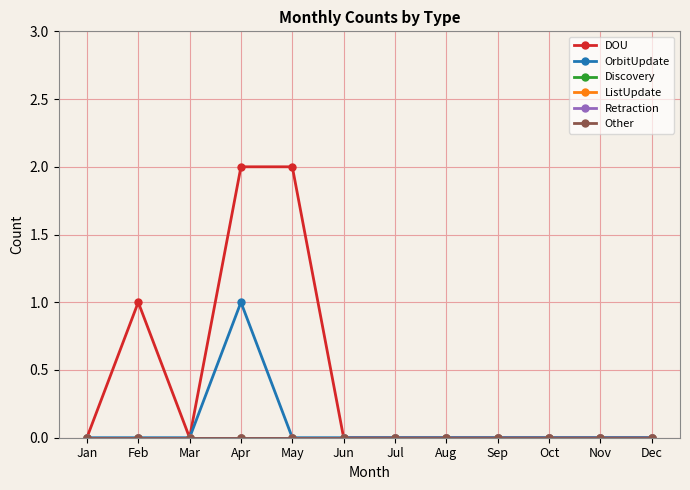

Does the chart have visible grid lines?

Yes